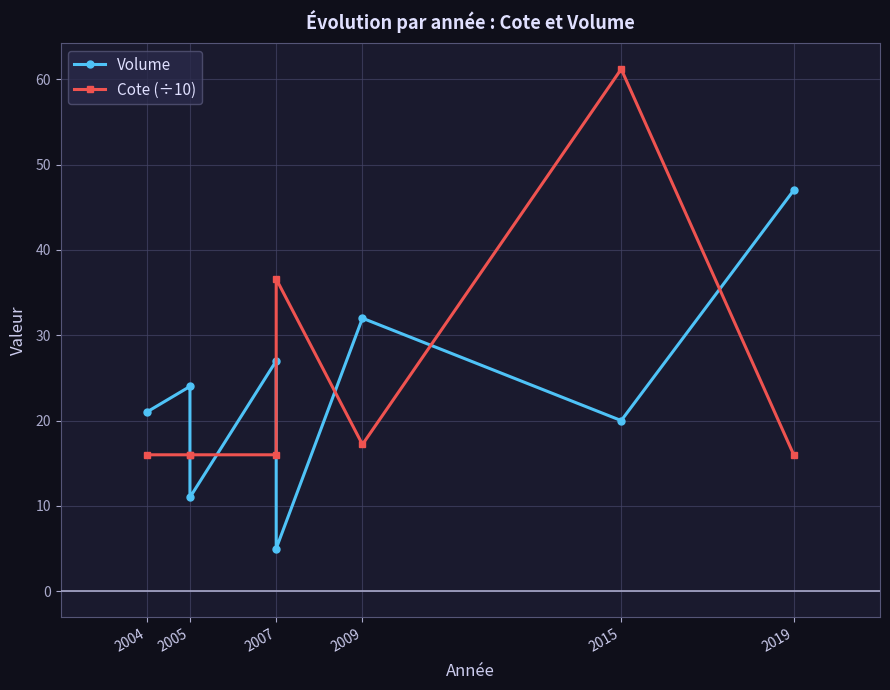

What is the total value across all series at 2015?

81.2